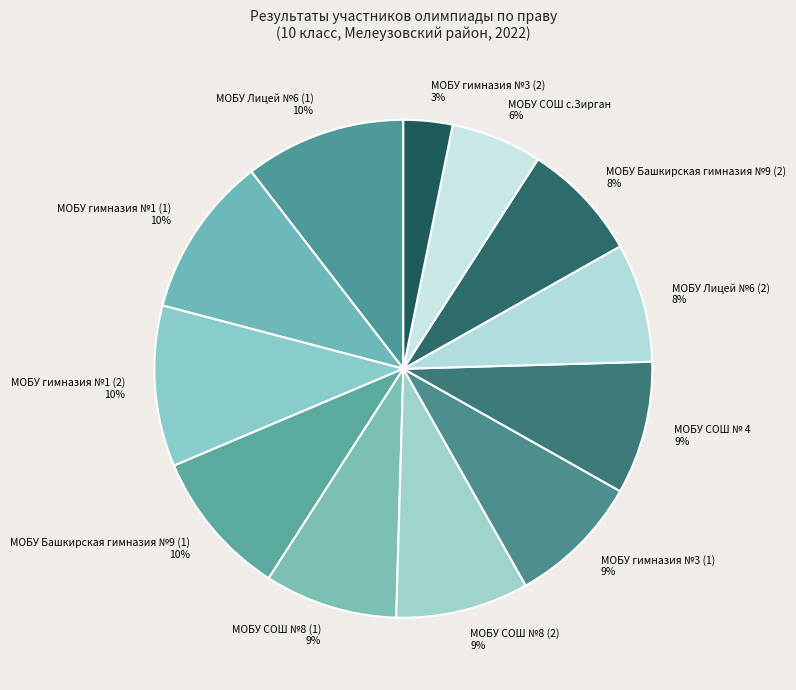

True or false: МОБУ Башкирская гимназия №9 (1) accounts for 10% of the total.

True